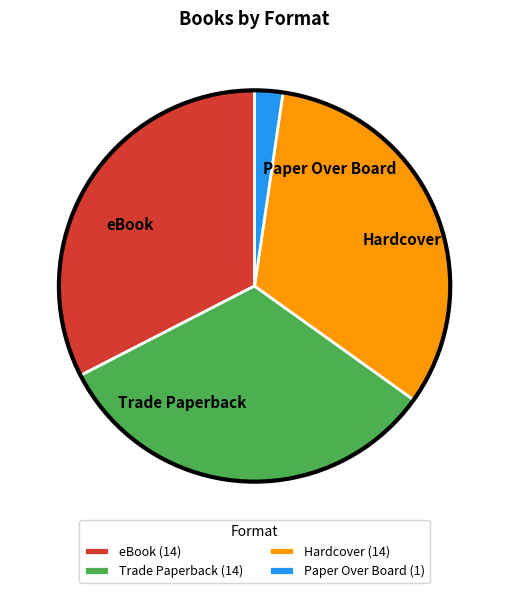

How many segments does this pie chart have?

4